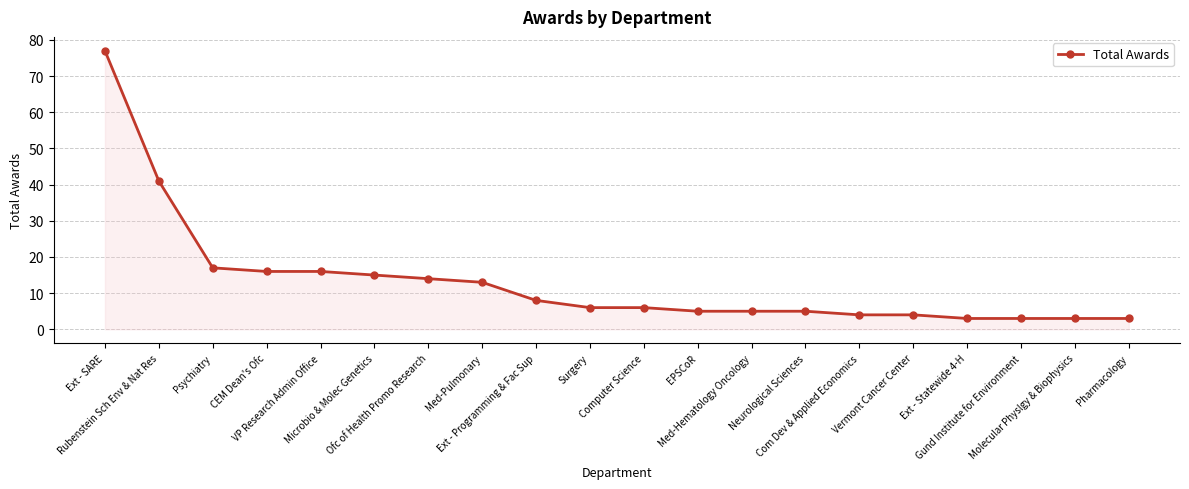

What is the difference between the values at Neurological Sciences and Molecular Physlgy & Biophysics?

2